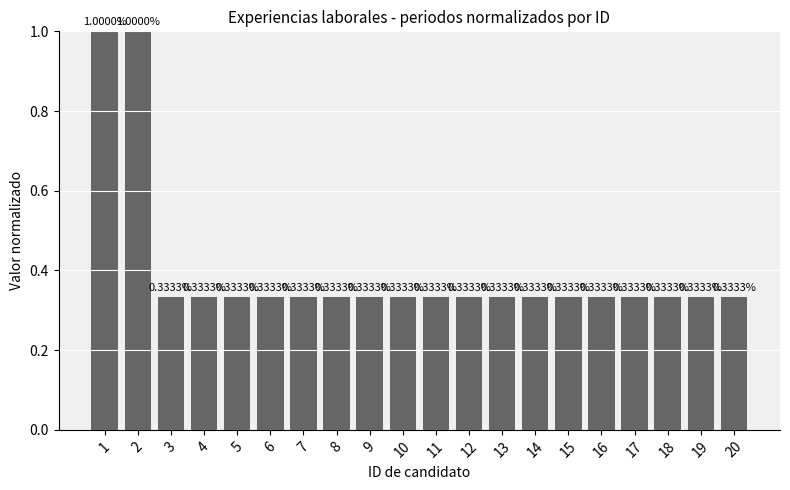

The chart shows a value of 1.0 at 2. True or false?

True